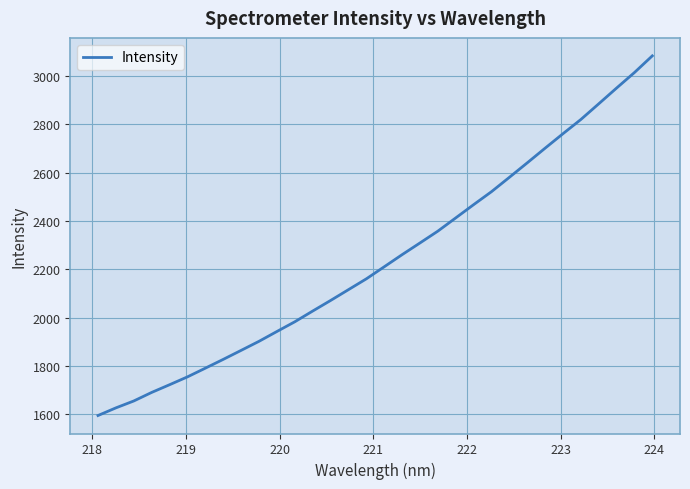

What is the smallest value displayed?

1594.2